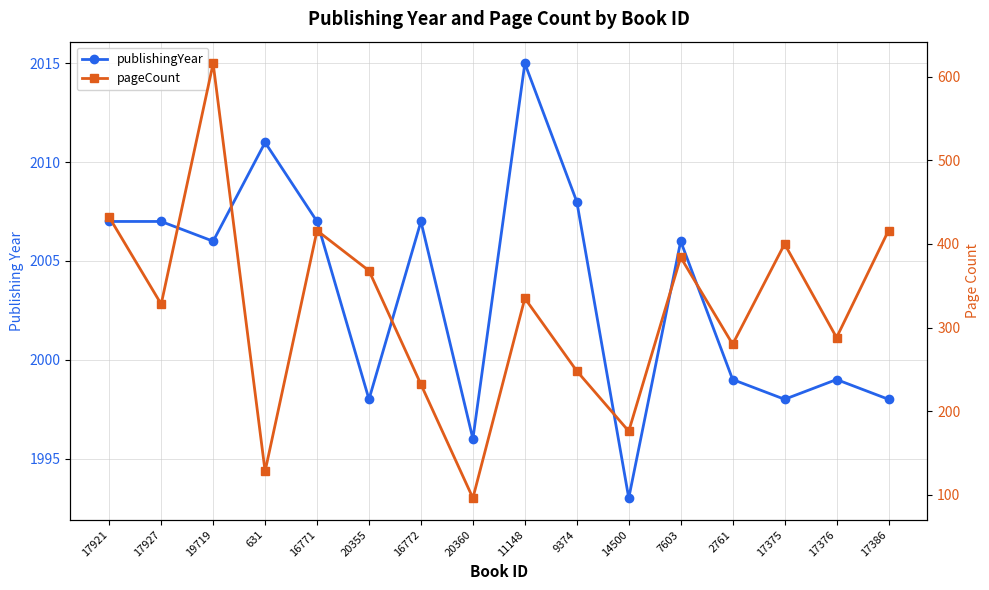

What is the difference between the pageCount values at 11148 and 17386?

81